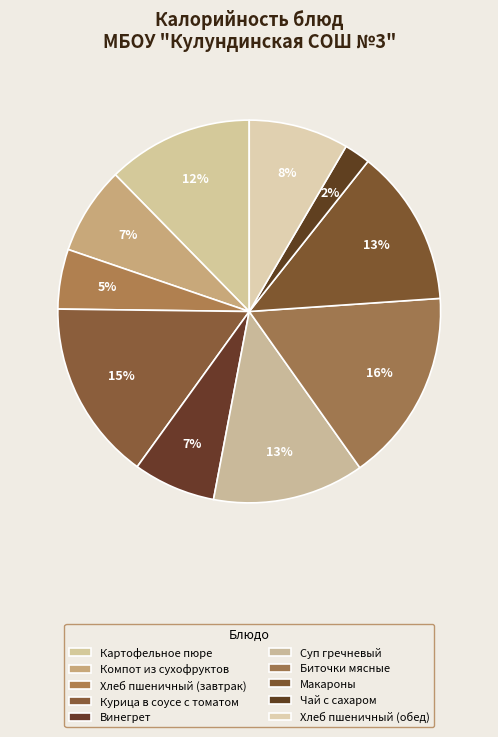

Is Суп гречневый the majority of the pie?

No